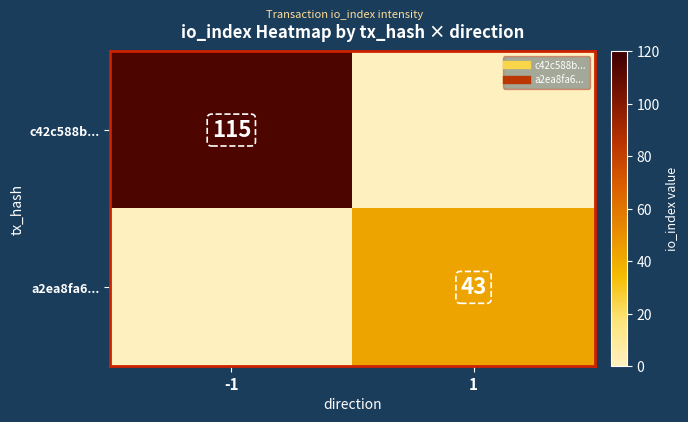

The value of a2ea8fa6... at -1 is 0. True or false?

True